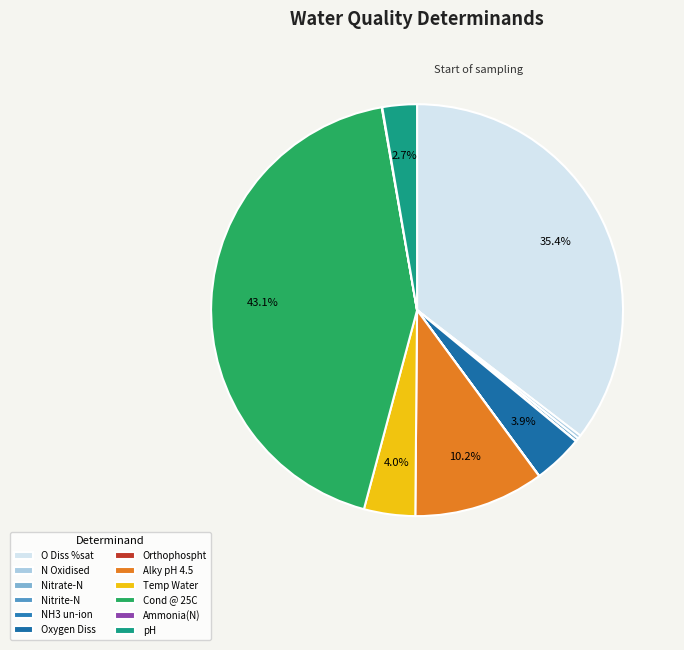

Does Temp Water account for over 50% of the chart?

No